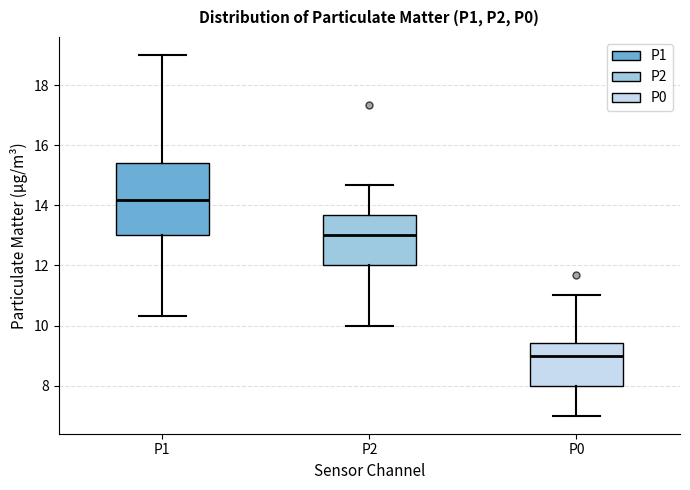

Which box's median line is the highest?

P1